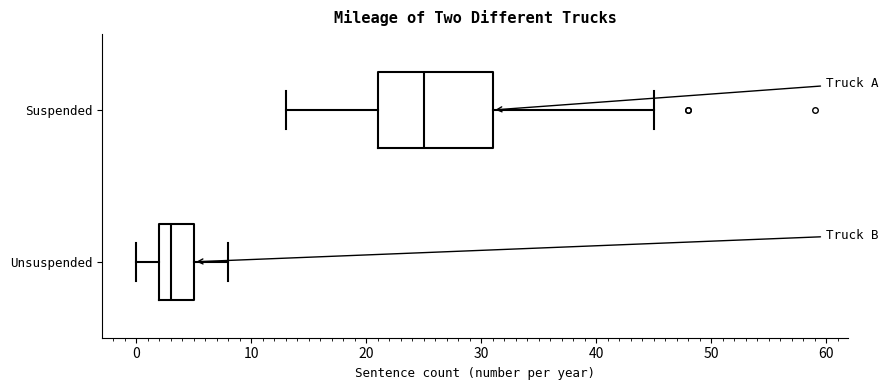

Reading bottom to top, transcribe this box plot: for each box, give where its median line is, the range the box spans, and where its two whiskers end, as read against the x-axis. The values are not printed on the chart, so give them approximately, as read against the axis.

Unsuspended: median 3, box 2 to 5, whiskers 0 to 8
Suspended: median 25, box 21 to 31, whiskers 13 to 45